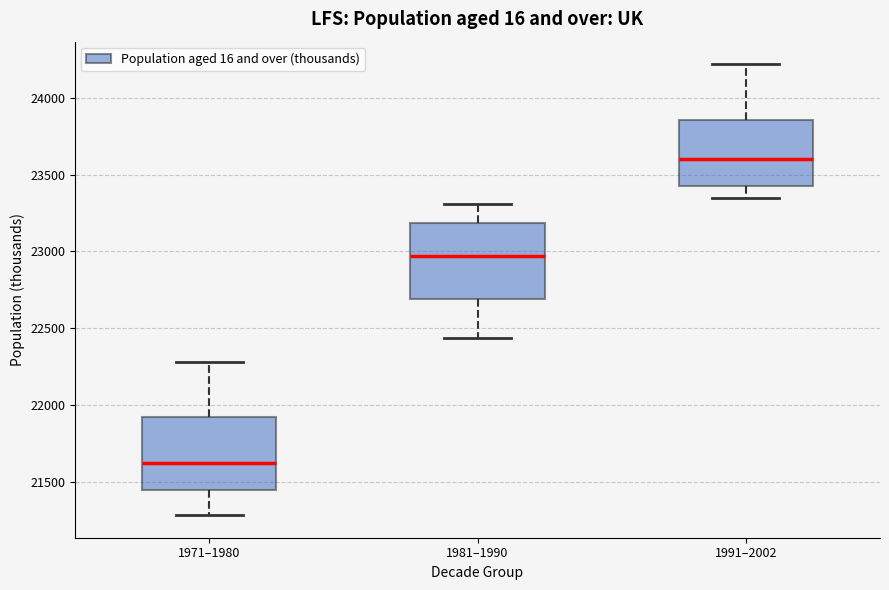

Where does the median line of the box for 1981–1990 sit on the y-axis? The values are not printed on the chart, so give them approximately, as read against the axis.

22950